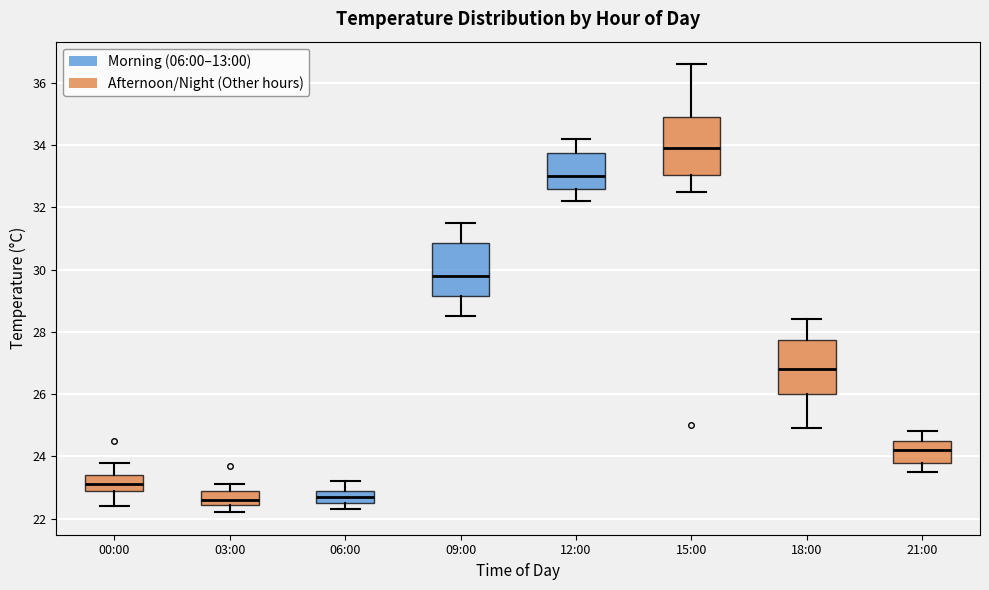

Where is the lower edge of the box for 18:00 on the y-axis? The values are not printed on the chart, so give them approximately, as read against the axis.

26.0